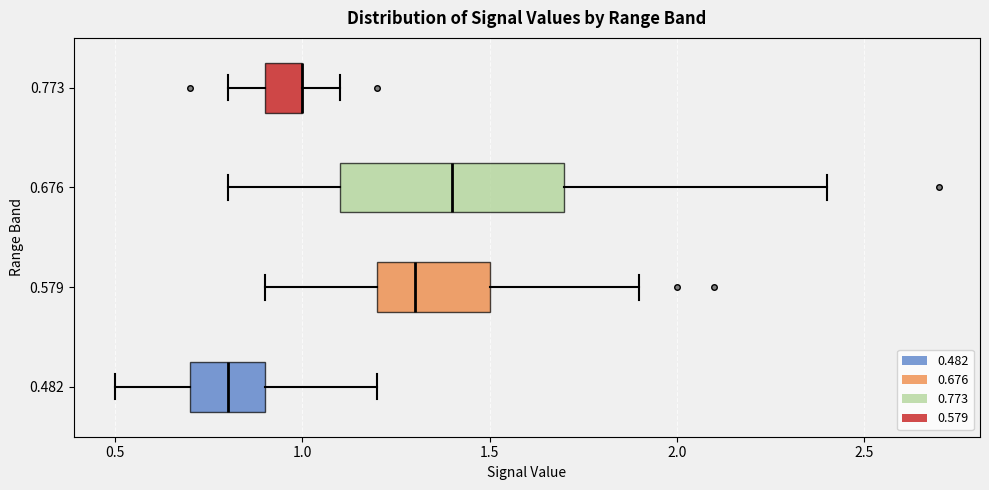

Where does the right whisker of the box at y = 0.579 end on the x-axis? The values are not printed on the chart, so give them approximately, as read against the axis.

1.9